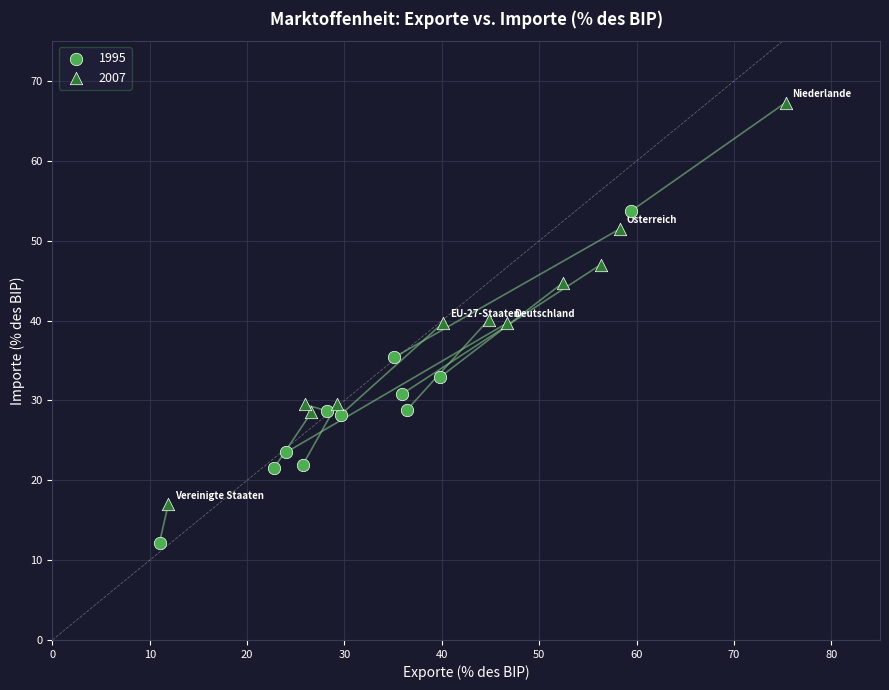

Which series has the widest spread of Y values?

2007